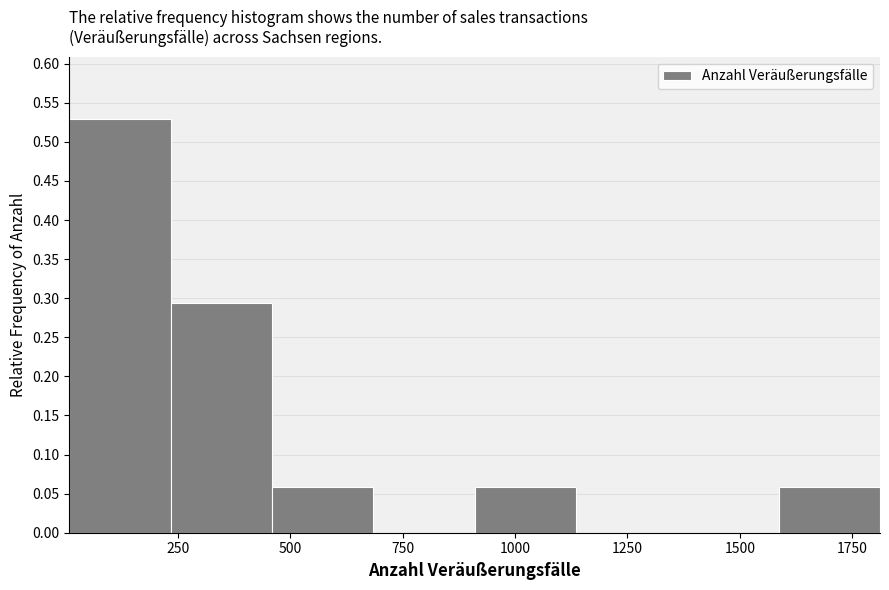

Reading left to right, transcribe this chart: for each bar, give the range it covers on the x-axis and its height. Neither the bar edges nor the heights are printed on the chart, so give them approximately, as read against the axes.

0 to 250: 0.530
250 to 450: 0.295
450 to 700: 0.060
700 to 900: 0
900 to 1150: 0.060
1150 to 1350: 0
1350 to 1600: 0
1600 to 1800: 0.060